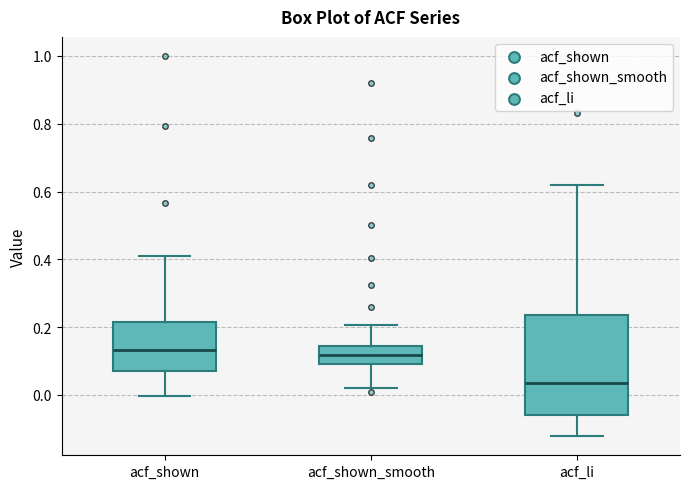

Where does the median line of the box for acf_shown sit on the y-axis? The values are not printed on the chart, so give them approximately, as read against the axis.

0.14